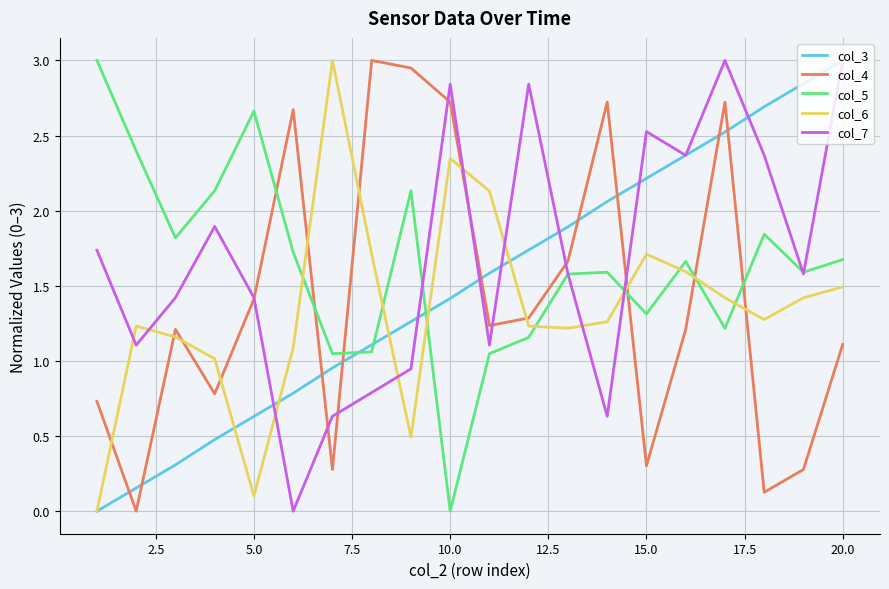

What is the maximum value for col_4?

3.0